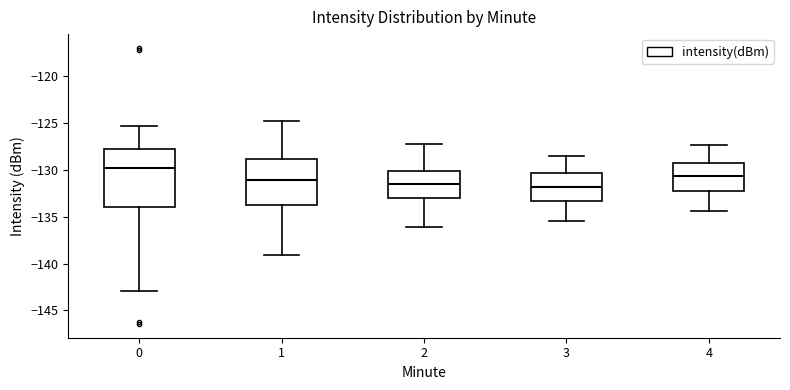

Reading left to right, read every box against the y-axis: the position of its median line, the range the box covers, and the ends of its whiskers. The values are not printed on the chart, so give them approximately, as read against the axis.

0: median -130.0, box -134.0 to -128.0, whiskers -143.0 to -125.5
1: median -131.0, box -134.0 to -129.0, whiskers -139.0 to -125.0
2: median -131.5, box -133.0 to -130.0, whiskers -136.0 to -127.0
3: median -132.0, box -133.5 to -130.5, whiskers -135.5 to -128.5
4: median -130.5, box -132.0 to -129.5, whiskers -134.5 to -127.5